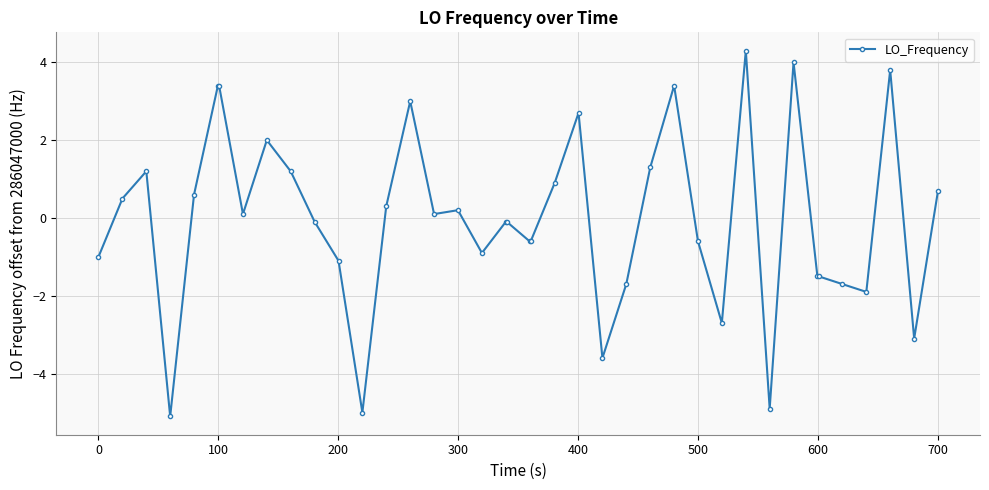

What is the greatest value displayed?

4.3